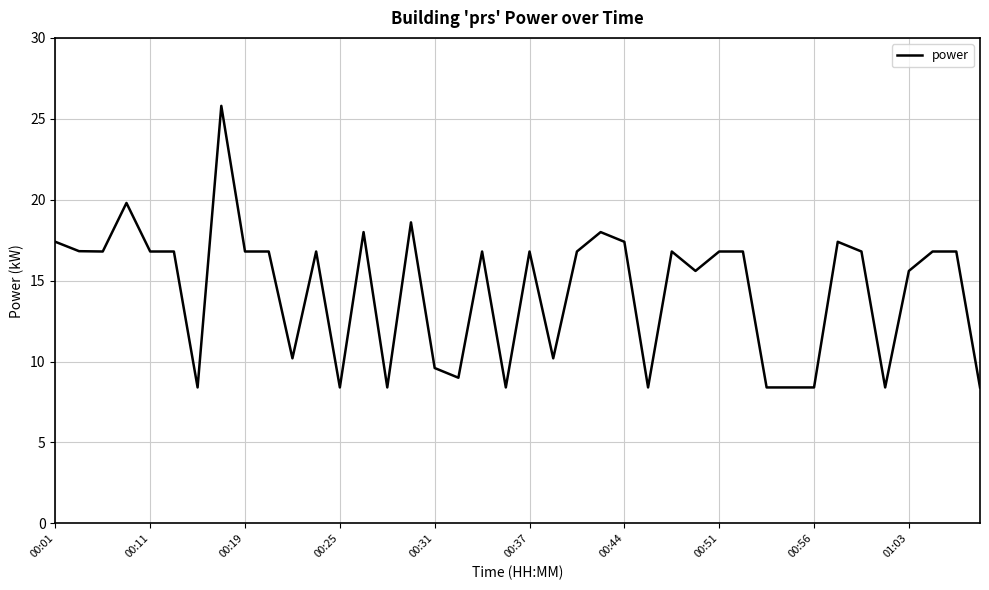

Reading left to right, list all the values displayed in this chart.

17.4	16.8	16.8	19.8	16.8	16.8	8.4	25.8	16.8	16.8	10.2	16.8	8.4	18.0	8.4	18.6	9.6	9.0	16.8	8.4	16.8	10.2	16.8	18.0	17.4	8.4	16.8	15.6	16.8	16.8	8.4	8.4	8.4	17.4	16.8	8.4	15.6	16.8	16.8	8.4